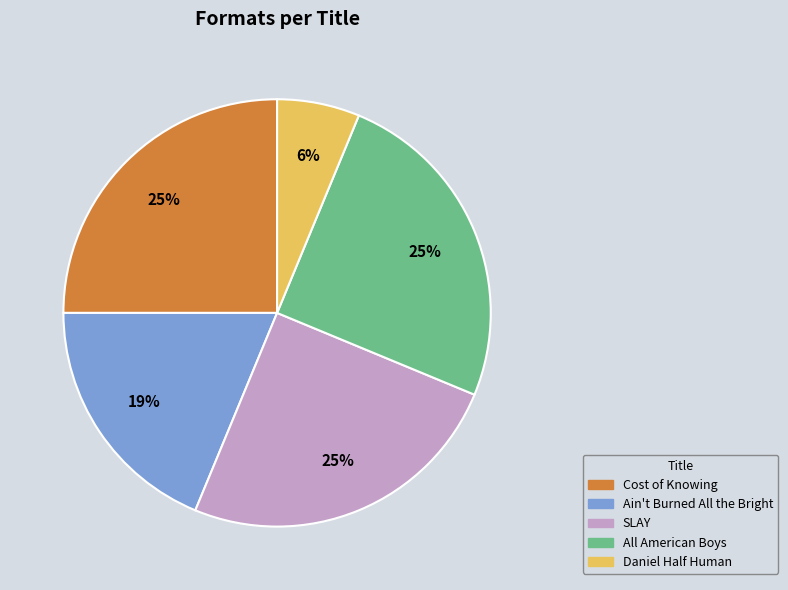

Count the number of slices in the pie.

5